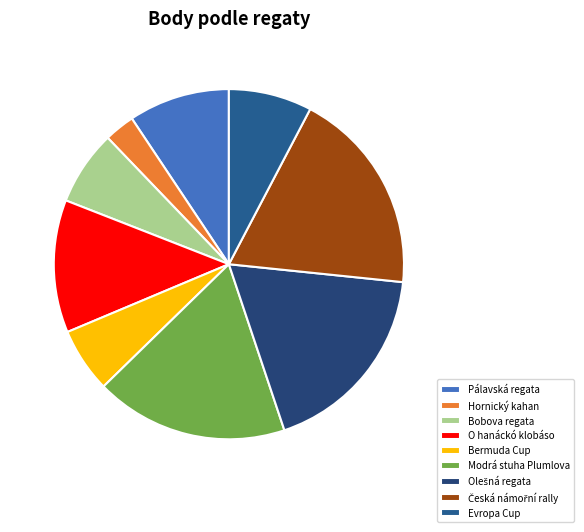

What percentage do Modrá stuha Plumlova and Olešná regata together represent?

36.1%